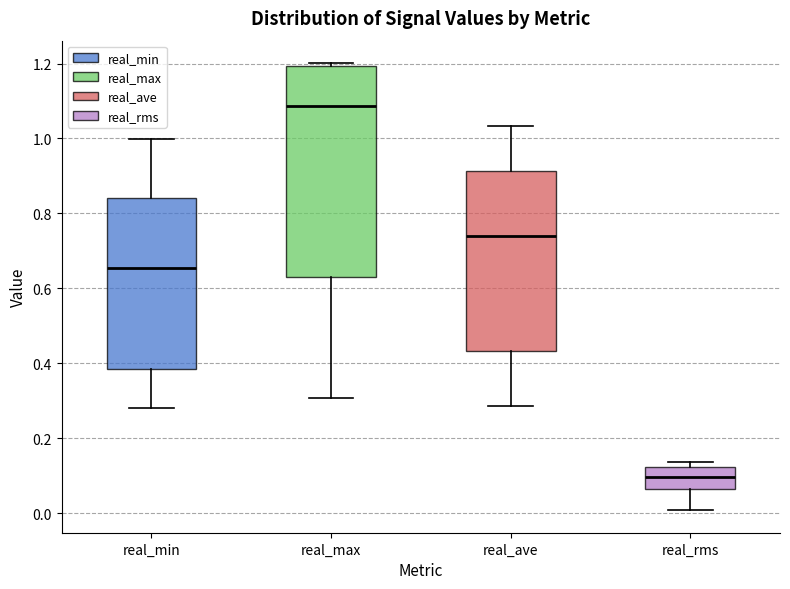

Reading left to right, transcribe this box plot: for each box, give where its median line is, the range the box spans, and where its two whiskers end, as read against the y-axis. The values are not printed on the chart, so give them approximately, as read against the axis.

real_min: median 0.66, box 0.38 to 0.84, whiskers 0.28 to 1.00
real_max: median 1.08, box 0.64 to 1.20, whiskers 0.30 to 1.20 (just above the box's upper edge)
real_ave: median 0.74, box 0.44 to 0.92, whiskers 0.28 to 1.04
real_rms: median 0.10, box 0.06 to 0.12, whiskers 0.00 to 0.14